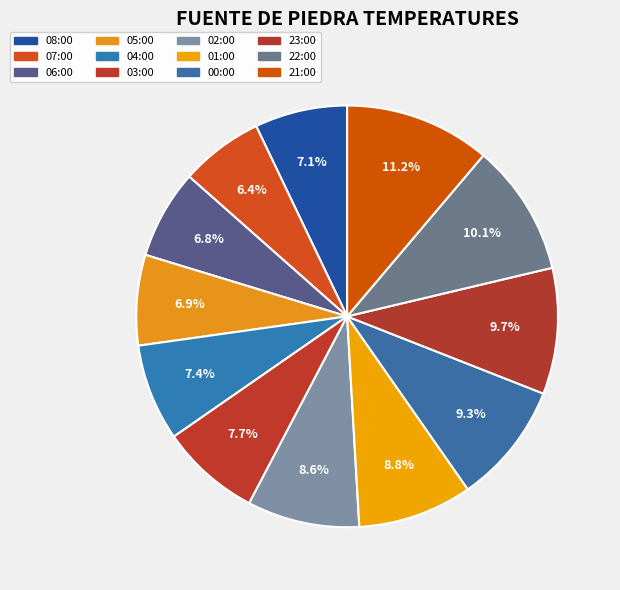

To the nearest percent, what is the average slice percentage?

8%